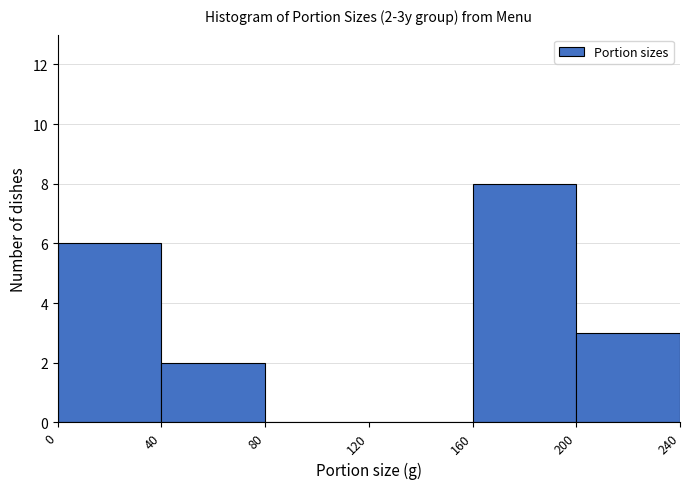

Over which range of the x-axis is the bar tallest?

160 to 200